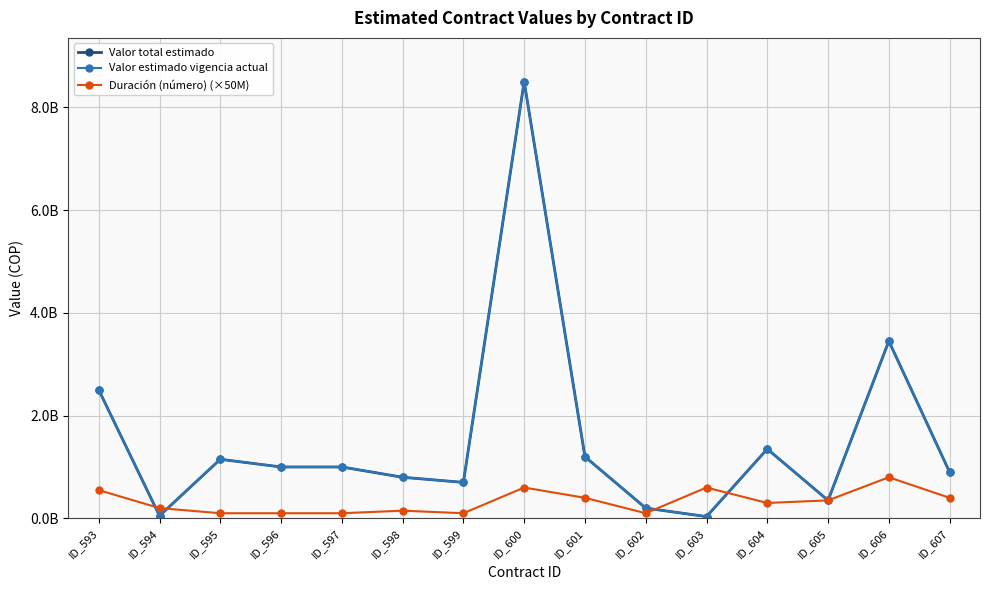

How many interior local peaks does the Duración (número) (×50M) series have?

4